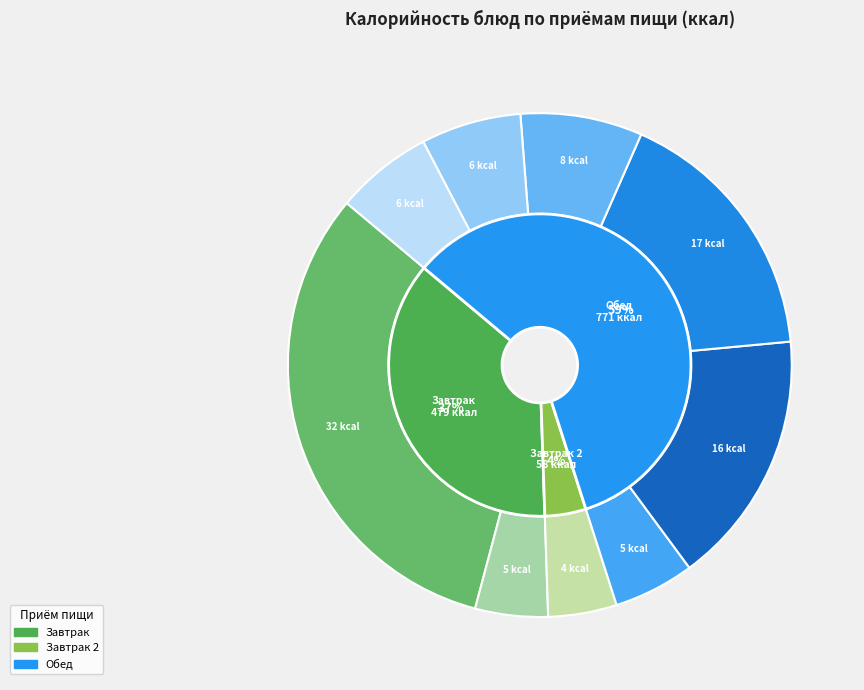

To the nearest percent, what portion does хлеб пшеничный represent?

6%